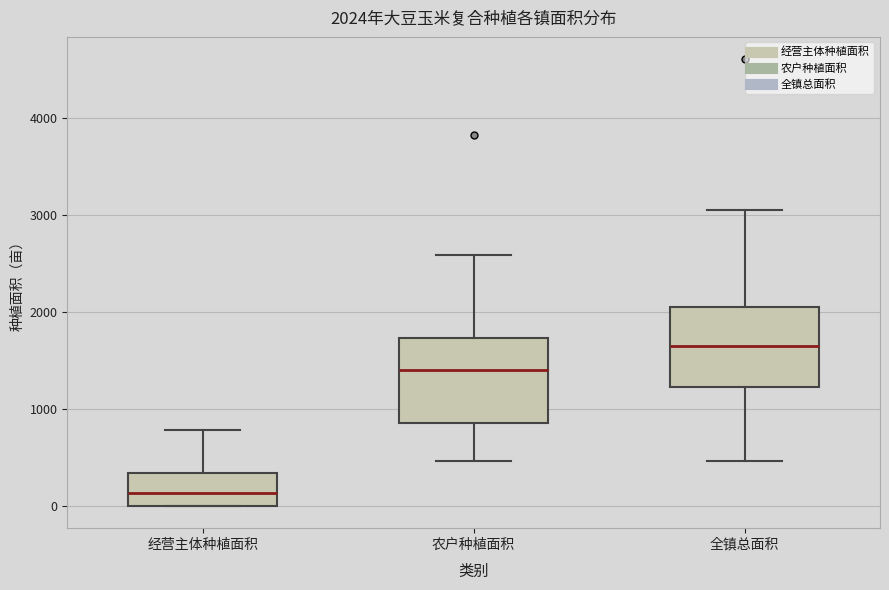

Which box's median line is the lowest?

经营主体种植面积